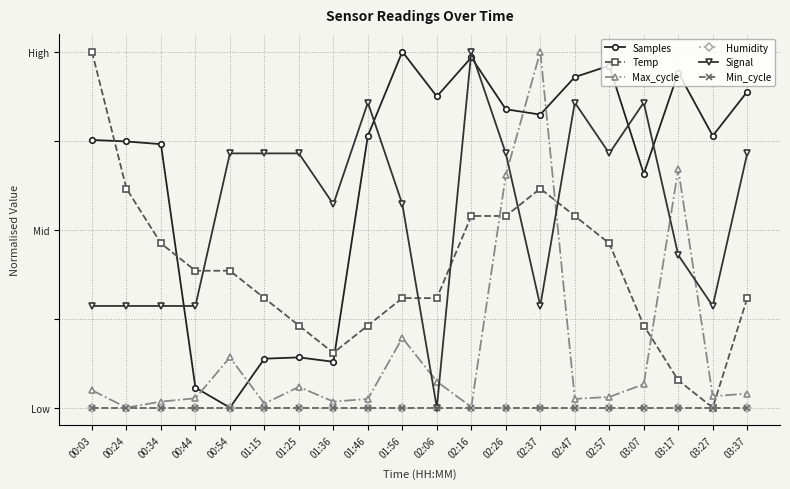

Is this an area chart (filled region under the line)?

No